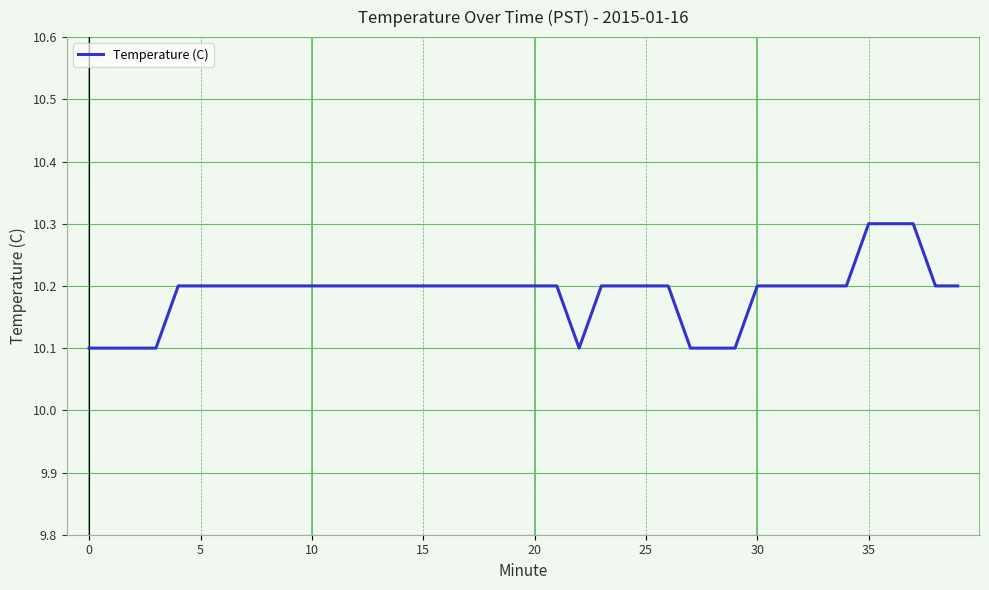

What is the maximum value shown in the chart?

10.3